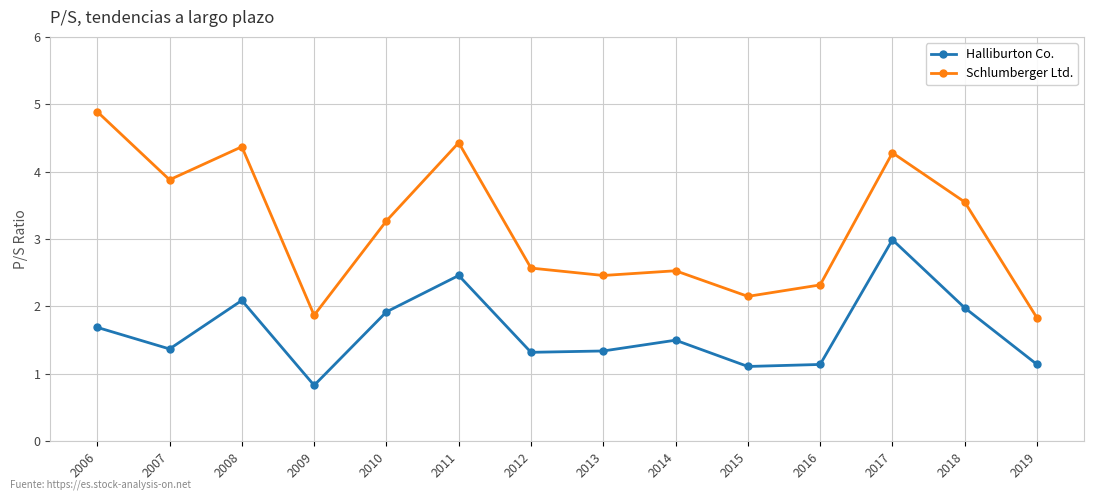

How many data points in Schlumberger Ltd. are less than 3?

7